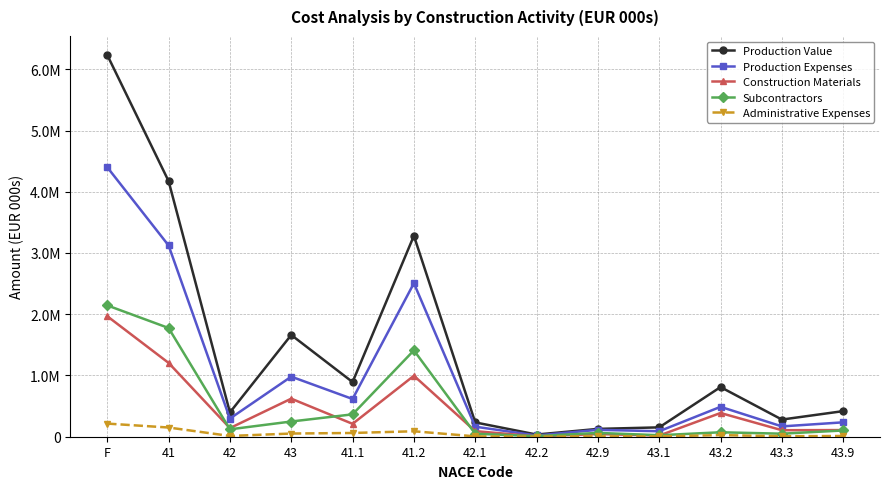

Does the chart display data point markers on the line(s)?

Yes